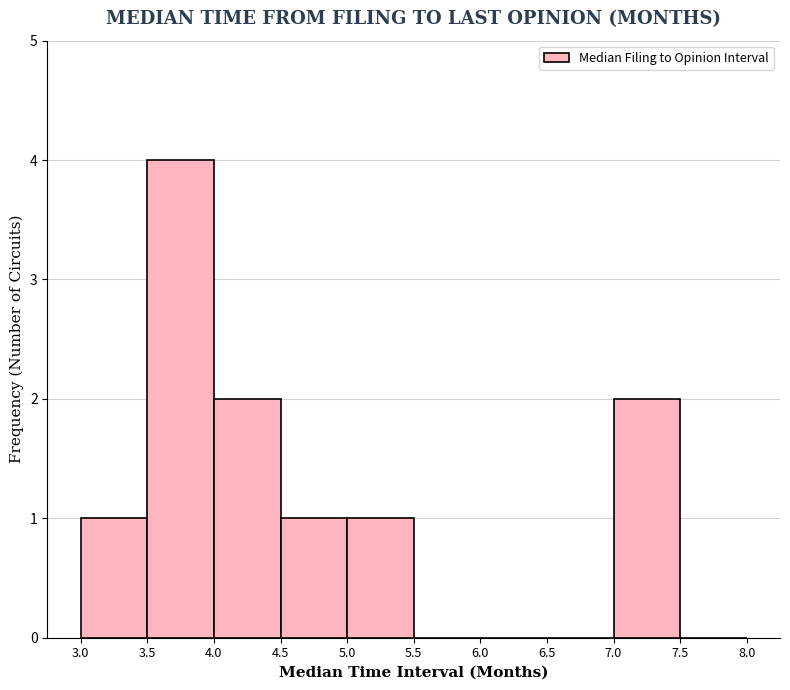

Over which range of the x-axis is the bar tallest?

3.5 to 4.0